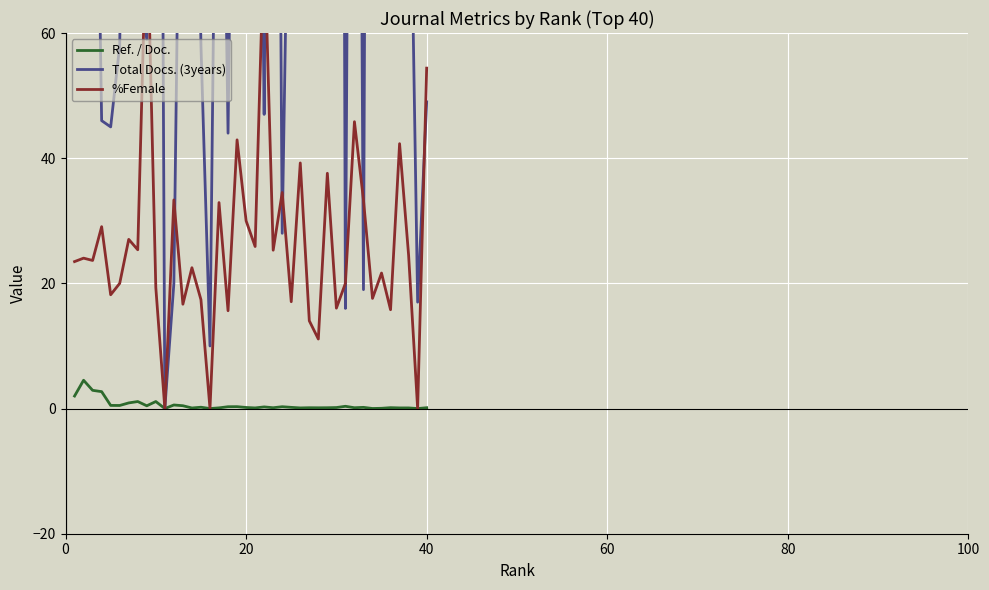

Reading right to left, transcribe all the data shown in this chart.

Ref. / Doc.: 0.1	0.0	0.1	0.1	0.1	0.0	0.0	0.2	0.1	0.4	0.2	0.1	0.1	0.1	0.1	0.2	0.3	0.1	0.3	0.1	0.2	0.3	0.3	0.1	0.0	0.2	0.1	0.5	0.6	0.0	1.1	0.4	1.1	0.9	0.5	0.5	2.7	2.9	4.5	2.0
Total Docs. (3years): 49.0	17.0	106.0	266.0	65.0	364.0	369.0	19.0	270.0	16.0	475.0	170.0	93.0	402.0	182.0	117.0	28.0	245.0	47.0	182.0	139.0	159.0	44.0	143.0	10.0	58.0	139.0	133.0	20.0	0.0	304.0	59.0	68.0	152.0	58.0	45.0	46.0	137.0	115.0	75.0
%Female: 54.4	0.0	24.5	42.3	15.8	21.6	17.6	33.3	45.8	20.0	16.0	37.6	11.1	14.0	39.2	17.1	34.5	25.3	75.9	25.9	30.0	42.9	15.6	32.9	0.0	17.4	22.5	16.7	33.3	0.0	19.3	79.6	25.4	27.0	20.0	18.2	29.1	23.7	24.0	23.5